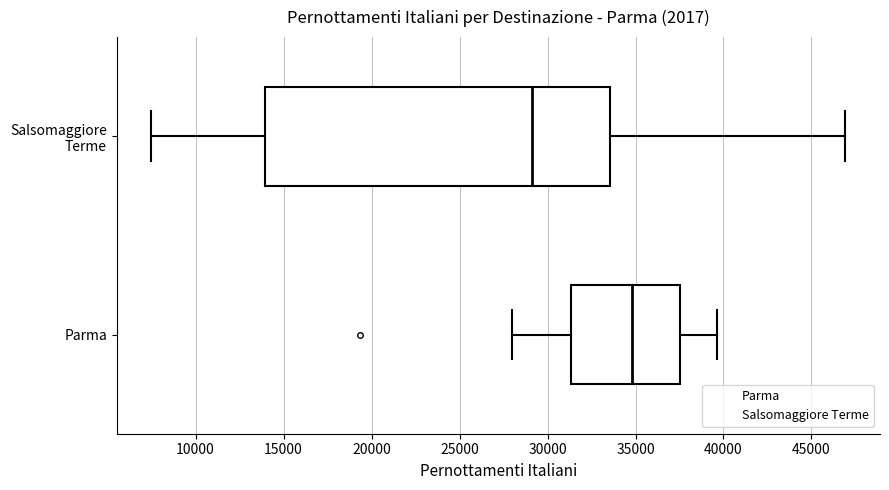

Reading bottom to top, read every box against the x-axis: the position of its median line, the range the box covers, and the ends of its whiskers. The values are not printed on the chart, so give them approximately, as read against the axis.

Parma: median 35000, box 31500 to 37500, whiskers 28000 to 39500
Salsomaggiore Terme: median 29000, box 14000 to 33500, whiskers 7500 to 47000